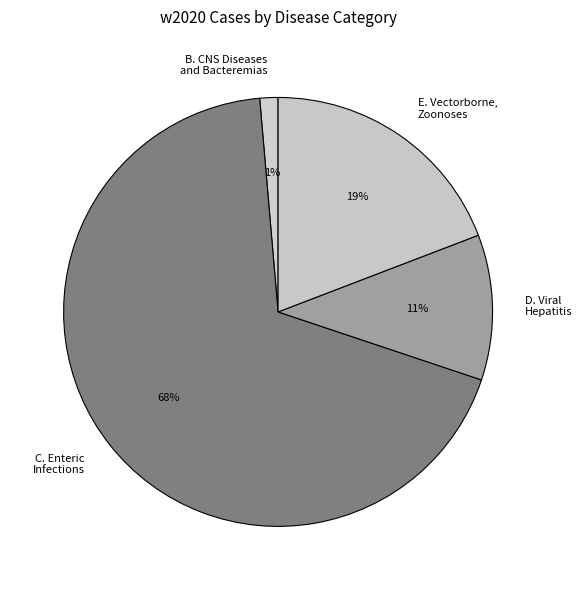

Which slice is the largest?

C. Enteric Infections